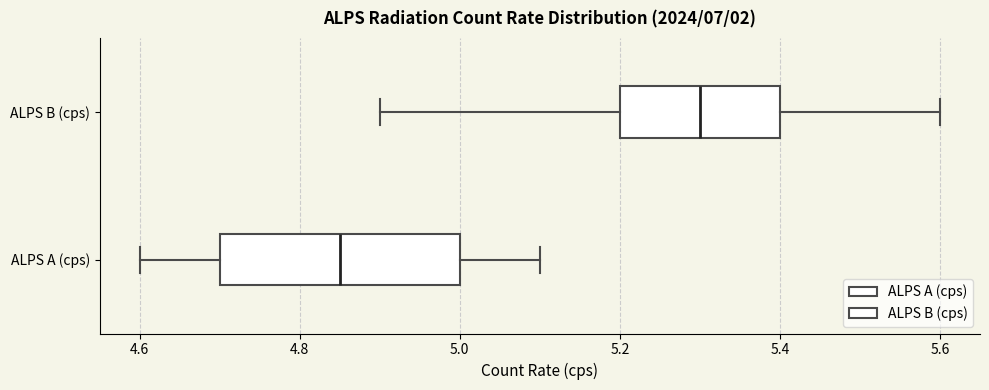

Reading bottom to top, read every box against the x-axis: the position of its median line, the range the box covers, and the ends of its whiskers. The values are not printed on the chart, so give them approximately, as read against the axis.

ALPS A (cps): median 4.86, box 4.70 to 5.00, whiskers 4.60 to 5.10
ALPS B (cps): median 5.30, box 5.20 to 5.40, whiskers 4.90 to 5.60